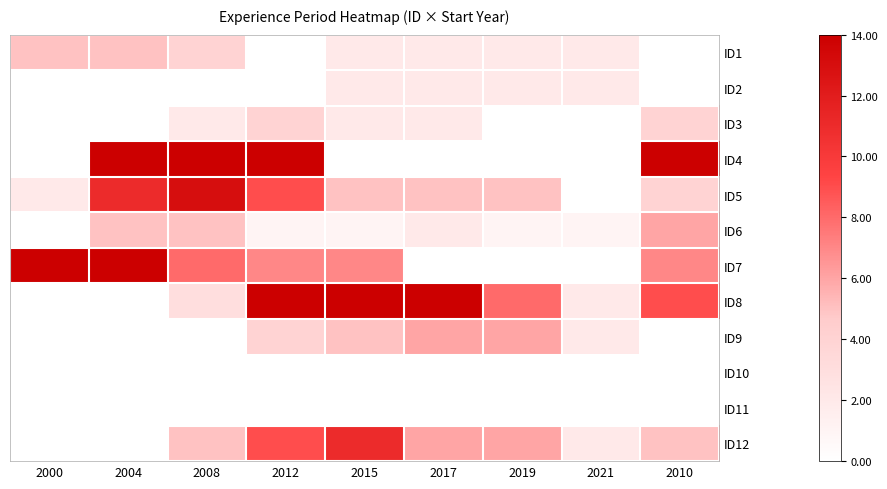

Which category has the lowest value across all series?

2012